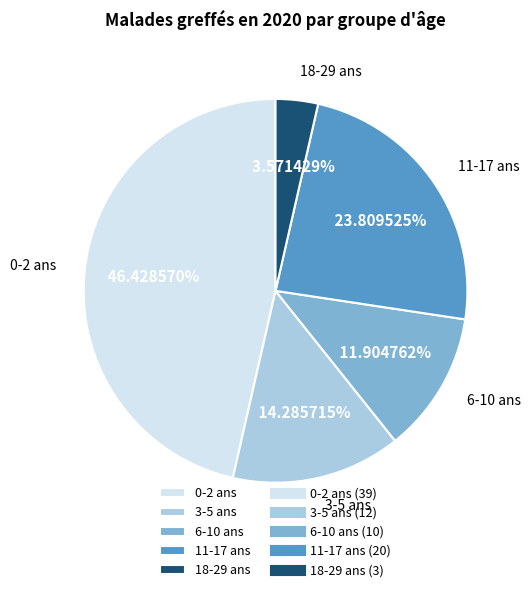

How many slices are in this pie chart?

5